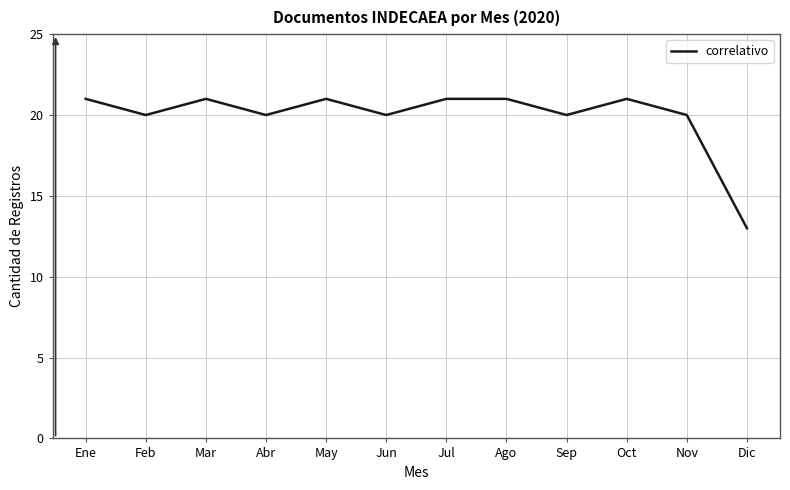

What position from the right is Ene?

12